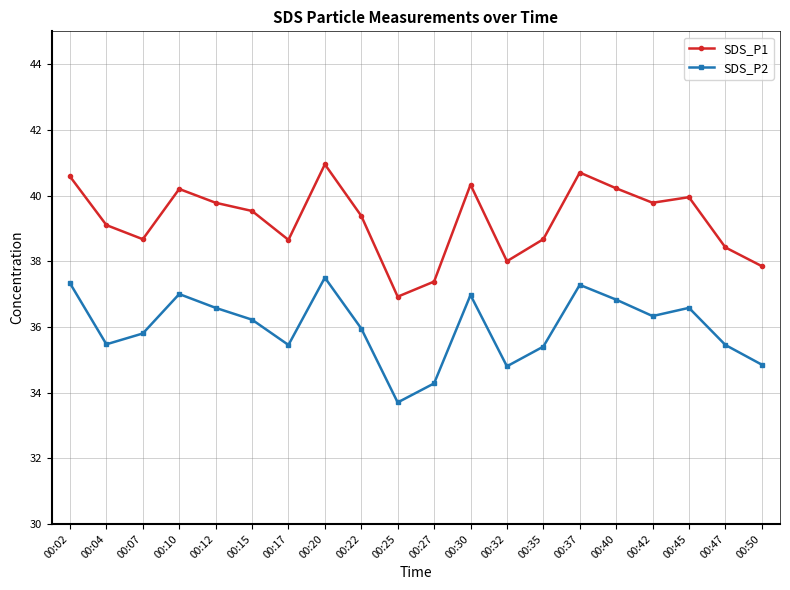

What is the difference between the highest and lowest values at 00:40?

3.4